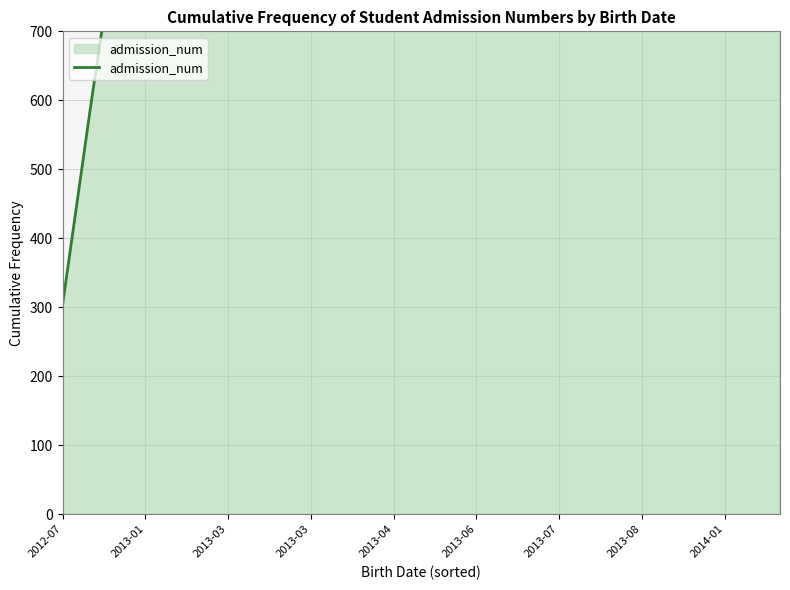

At which category does the chart reach its minimum across all series?

2012-07